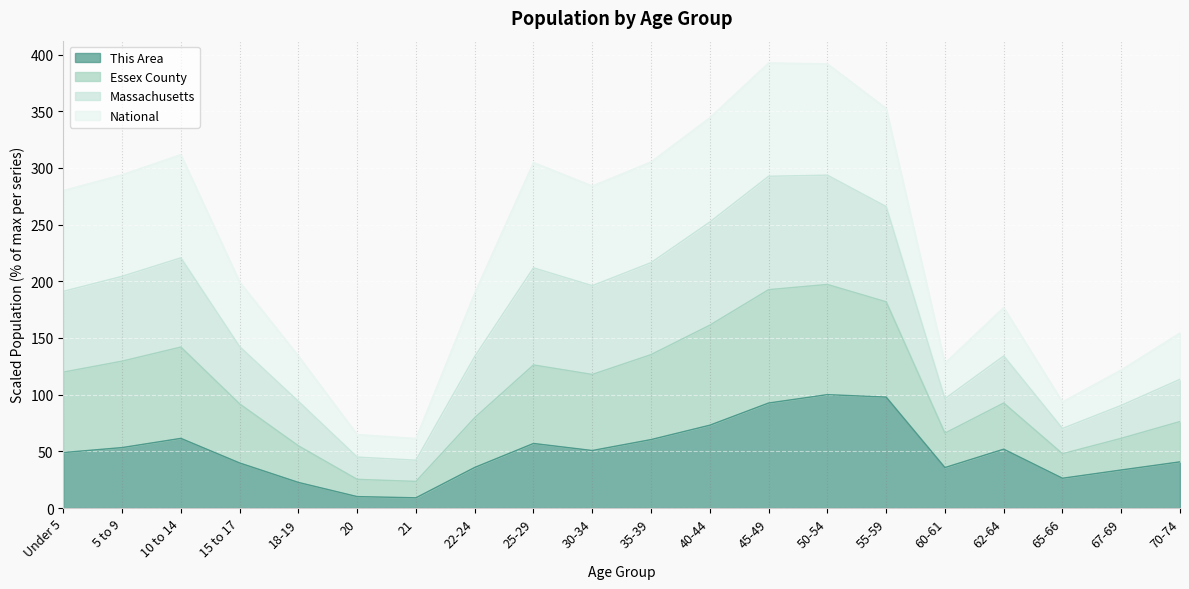

What is the difference between the Massachusetts values at 22-24 and 10 to 14?

87.0